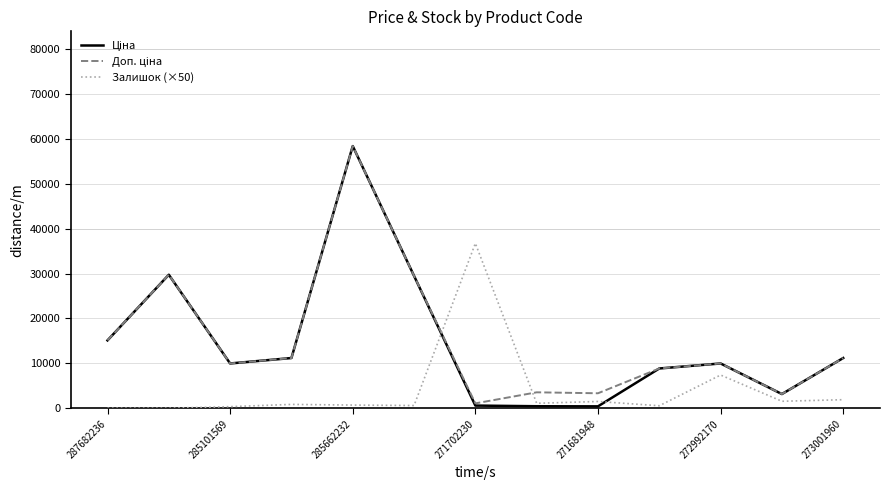

What is the greatest value displayed?

58426.5